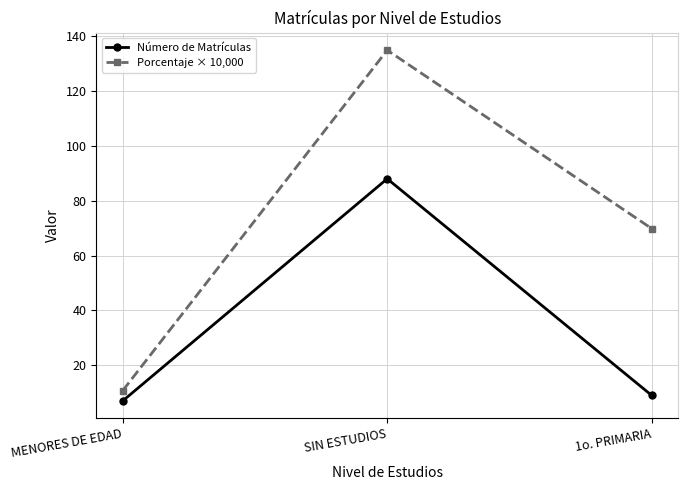

What is the approximate value of Número de Matrículas at 1o. PRIMARIA?

9.0